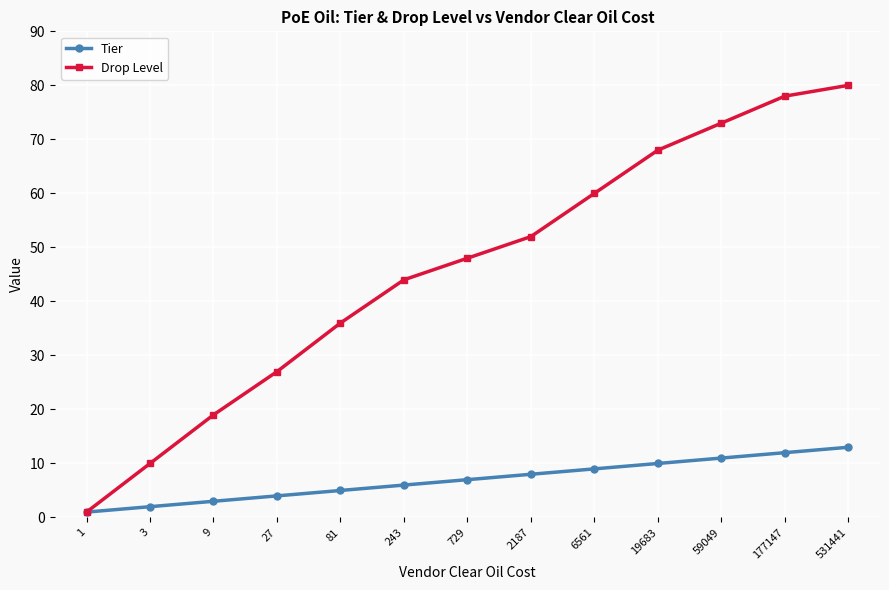

Does the chart have visible grid lines?

Yes